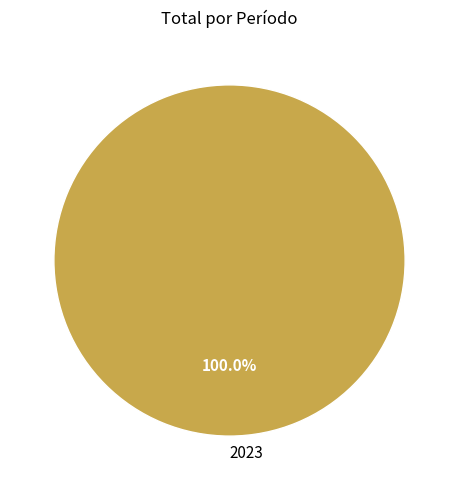

Is there any slice that represents more than half of the pie?

Yes